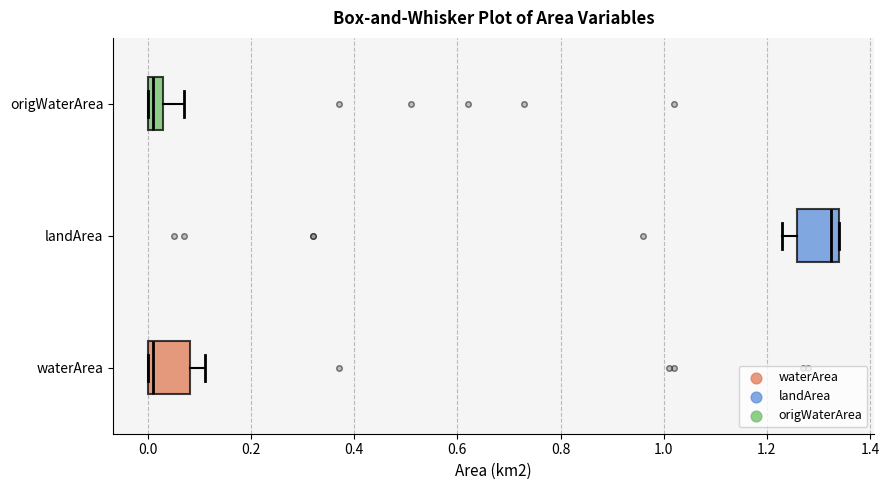

Which box has the furthest to the right median line?

landArea